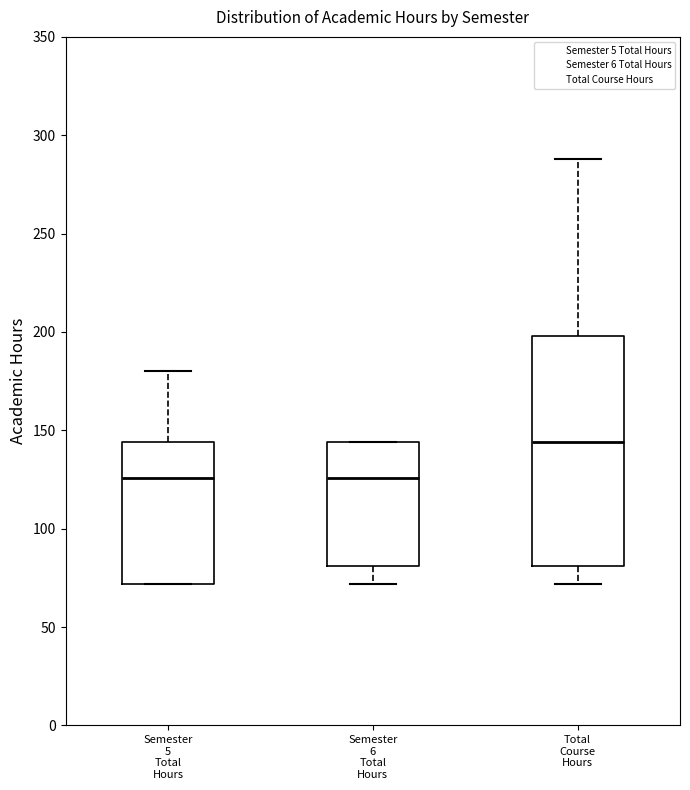

Reading left to right, transcribe this box plot: for each box, give where its median line is, the range the box spans, and where its two whiskers end, as read against the y-axis. The values are not printed on the chart, so give them approximately, as read against the axis.

Semester 5 Total Hours: median 125, box 70 to 145, whiskers 70 to 180
Semester 6 Total Hours: median 125, box 80 to 145, whiskers 70 to 145
Total Course Hours: median 145, box 80 to 200, whiskers 70 to 290